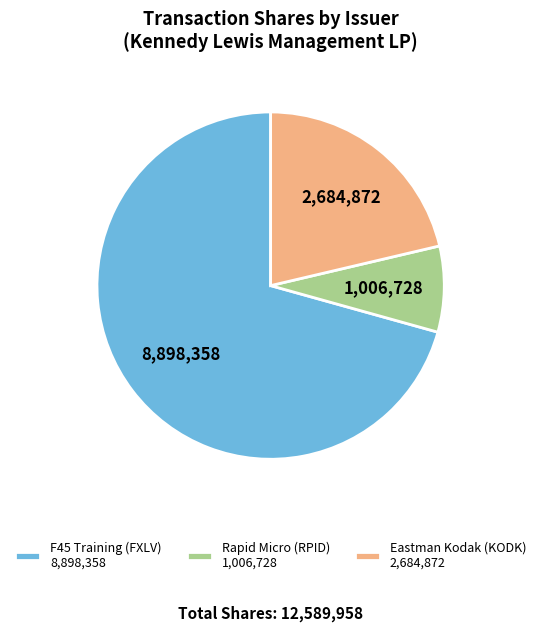

What is the smallest slice in the pie chart?

Rapid Micro (RPID) 1,006,728